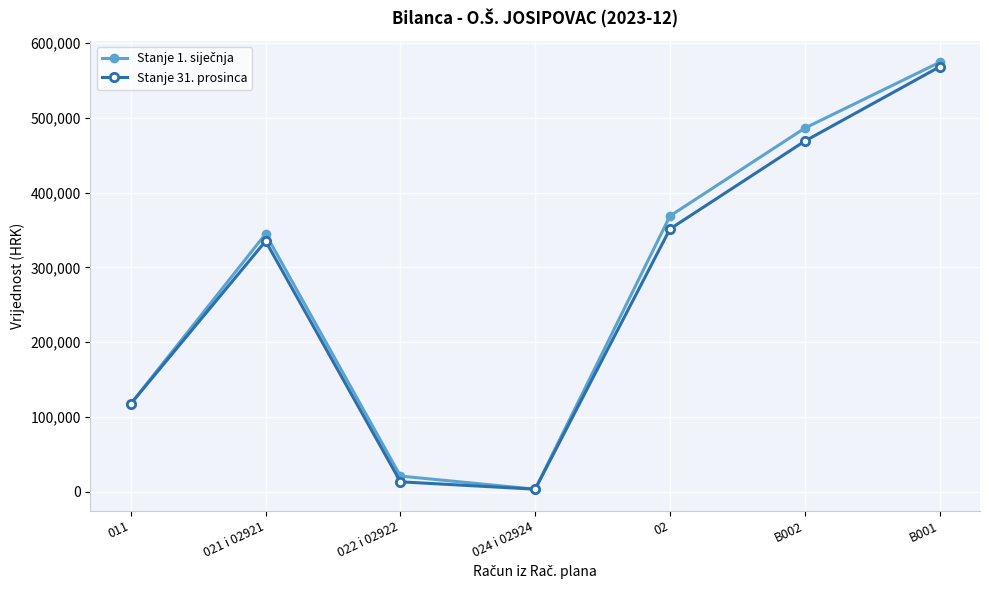

True or false: Stanje 31. prosinca has more than 2 points higher than both neighbors.

False